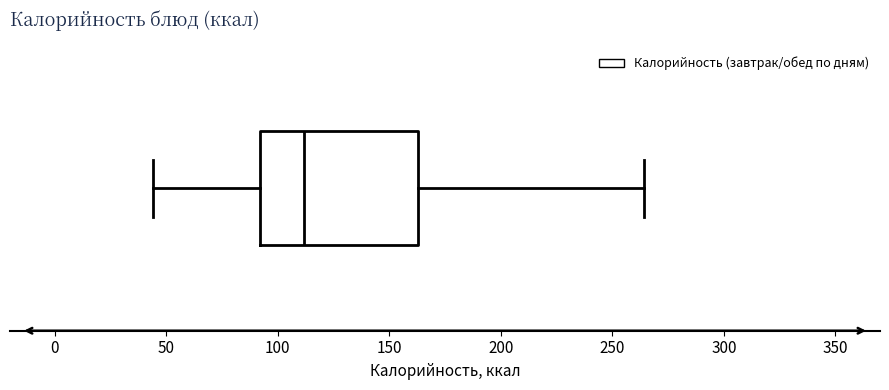

Transcribe this box plot: give where the median line is, the range the box spans, and where the two whiskers end, as read against the x-axis. The values are not printed on the chart, so give them approximately, as read against the axis.

median 110, box 90 to 165, whiskers 45 to 265